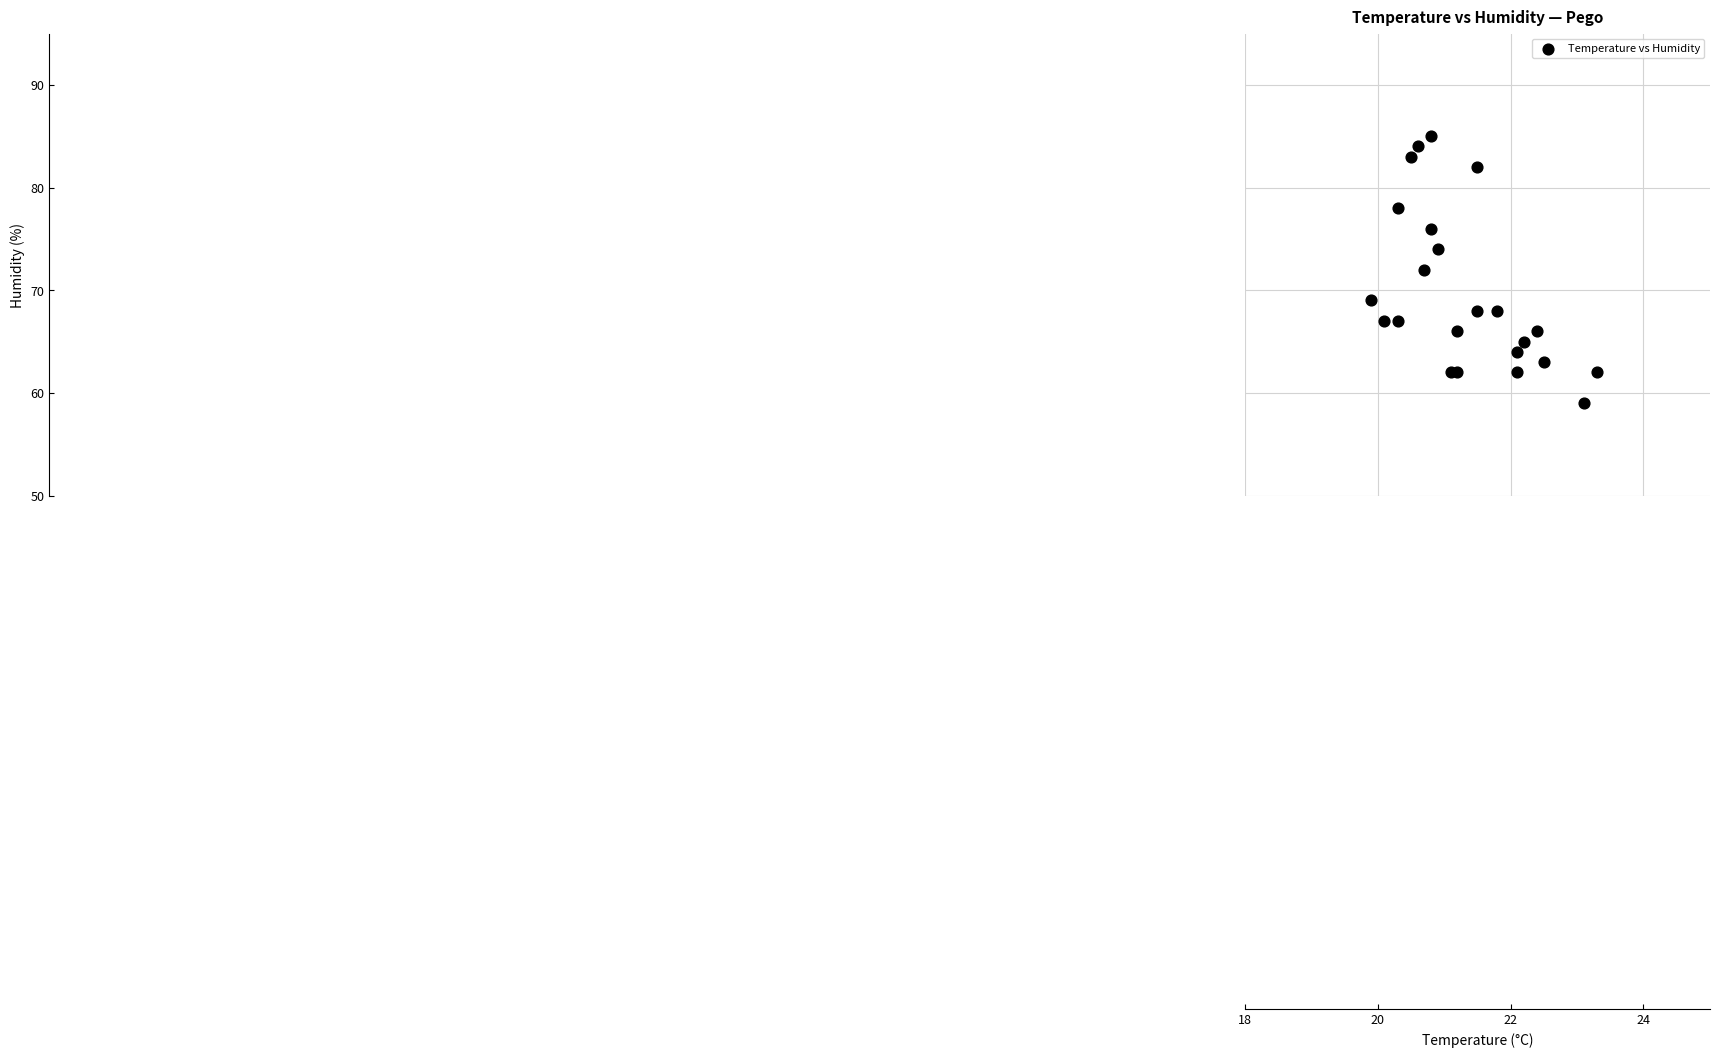

What is the range of Y values (max minus min)?

26